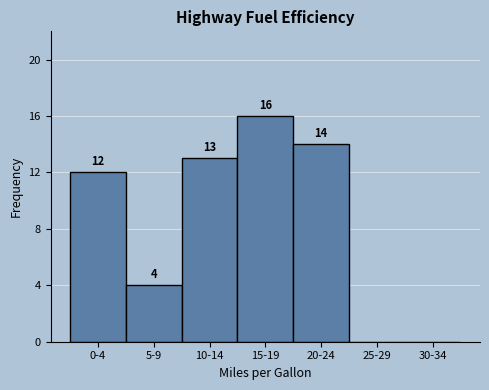

Reading right to left, list all the values displayed in this chart.

30-34=0	25-29=0	20-24=14	15-19=16	10-14=13	5-9=4	0-4=12